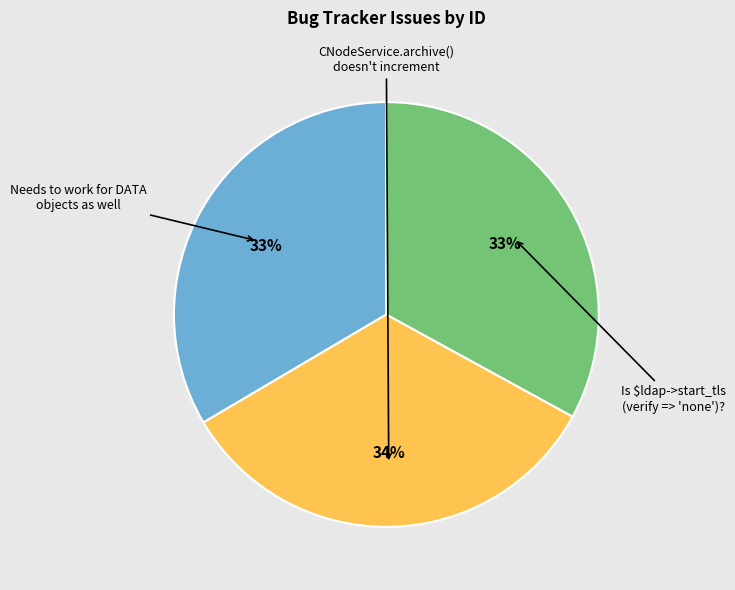

Does any single category account for the majority?

No